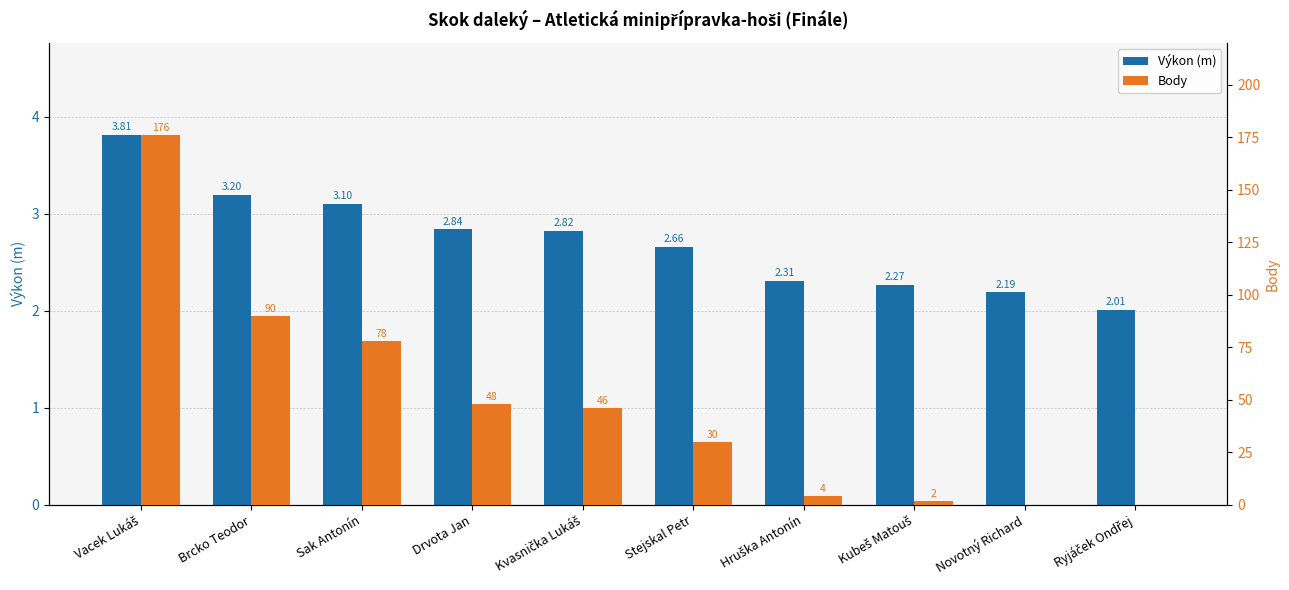

Is it true that Body equals 30.0 at Stejskal Petr?

True